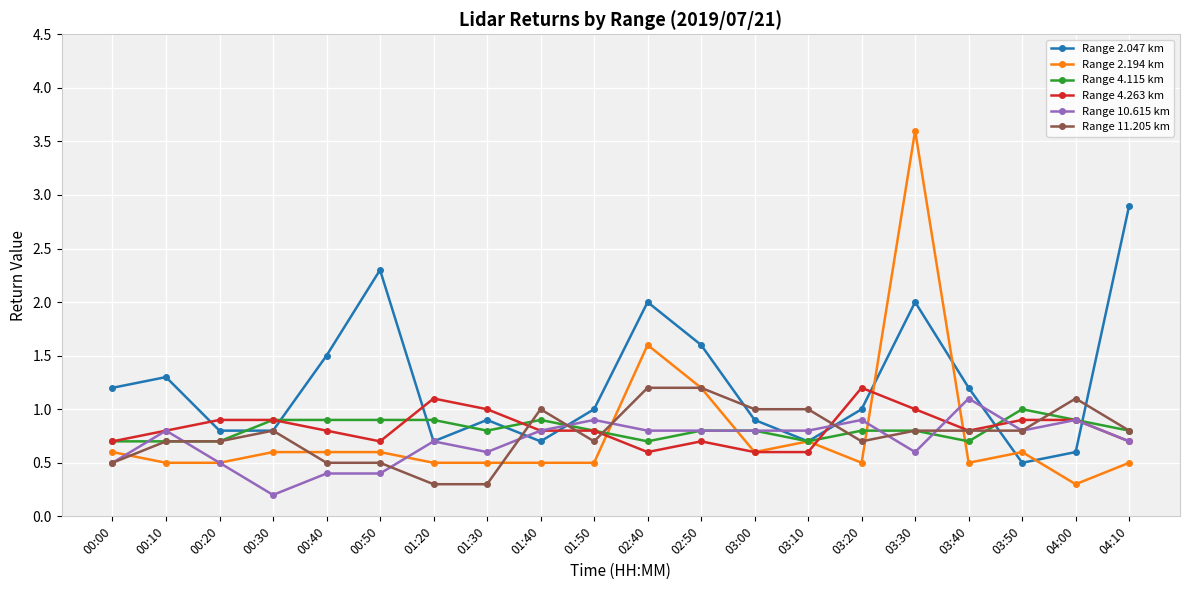

Is the value of Range 4.263 km at 00:30 greater than the value of Range 11.205 km at 01:30?

Yes